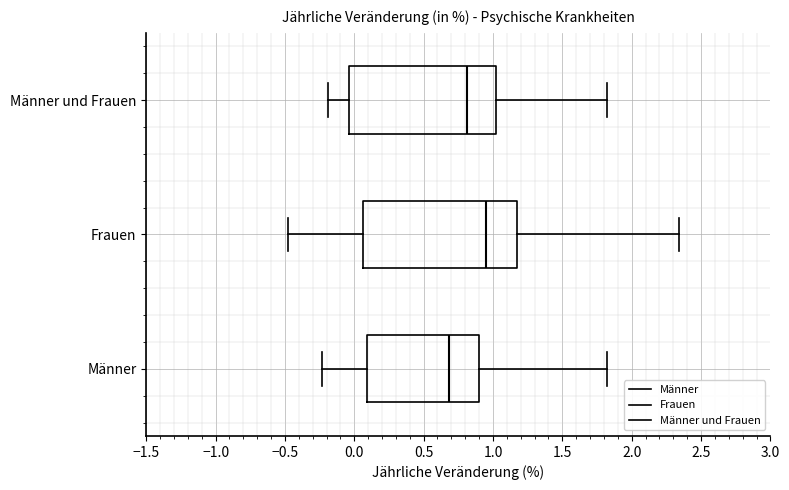

Which box has the furthest to the left median line?

Männer